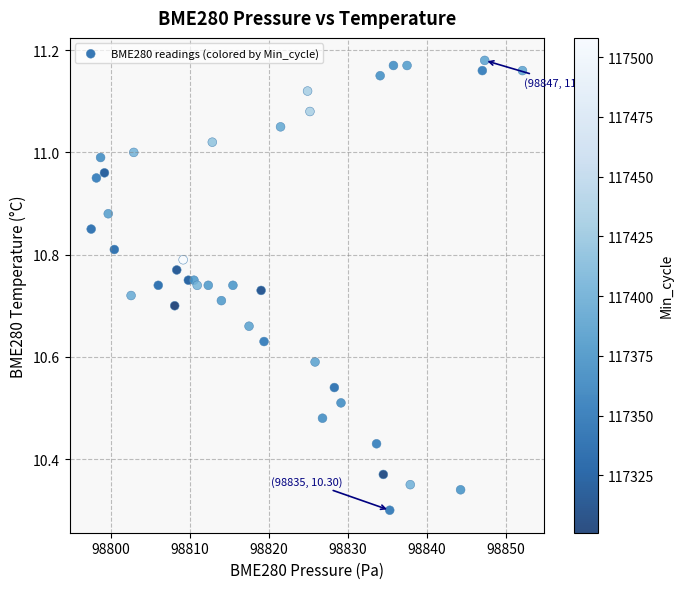

What is the range of Y values (max minus min)?

0.9